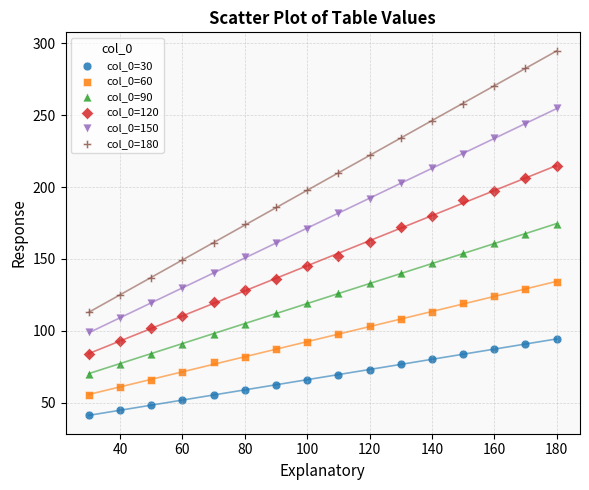

What are all the series names shown in the legend?

col_0=30, col_0=60, col_0=90, col_0=120, col_0=150, col_0=180